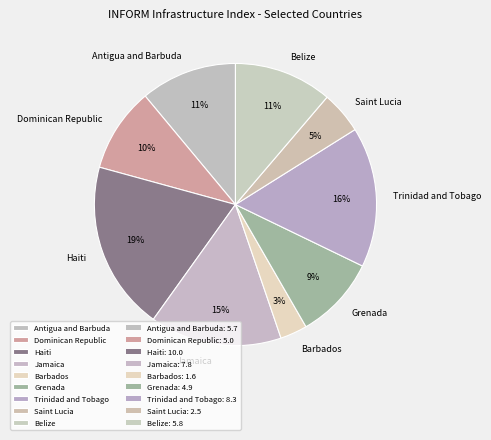

Does Grenada represent more than half of the total?

No